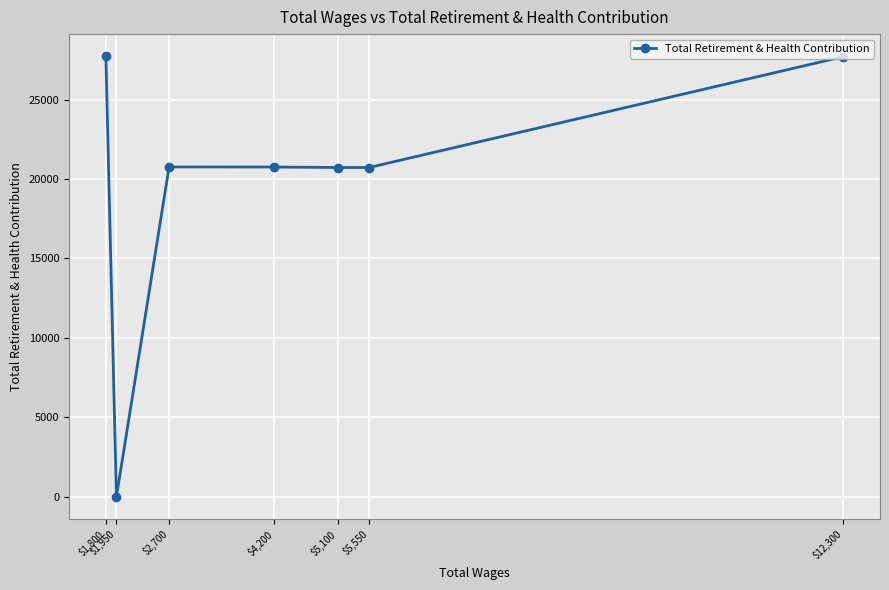

Rank the categories by value from highest to lowest.

$1,800, $12,300, $2,700, $4,200, $5,550, $5,100, $1,950